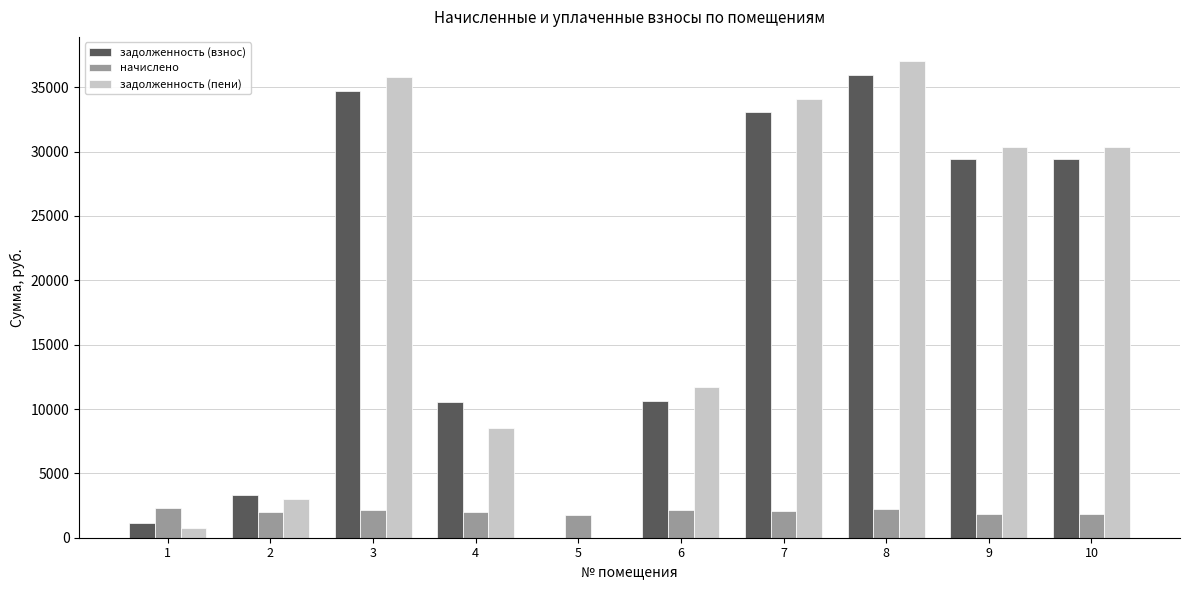

What is the average value of the начислено series?

2057.9